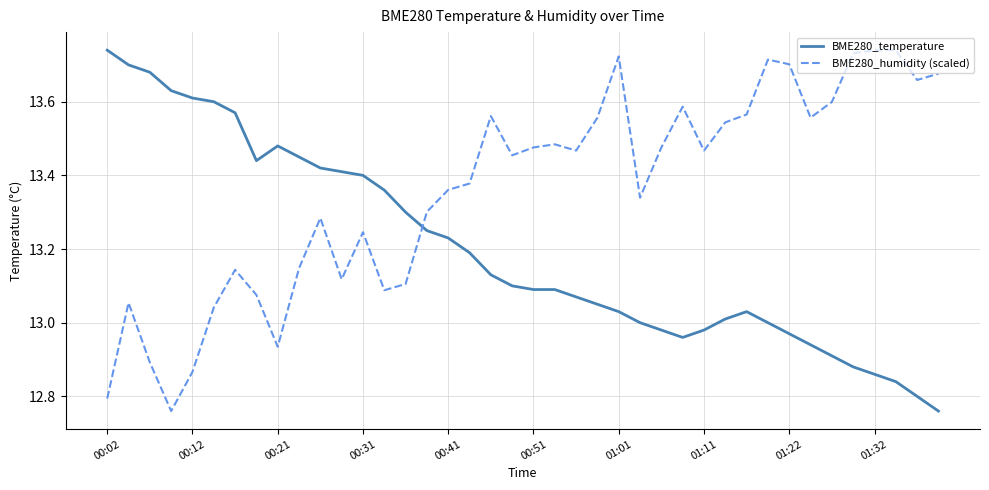

Rank the series by their average value, from highest to lowest.

BME280_humidity (scaled), BME280_temperature